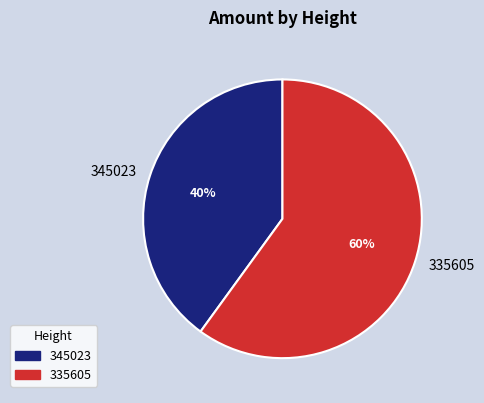

To the nearest percent, what is the combined percentage of 335605 and 345023?

100%